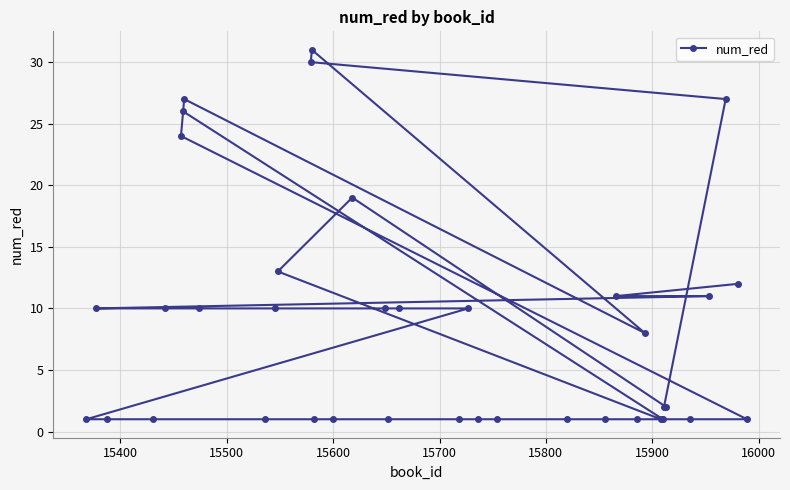

What is the value of the 4th point from the left?

1